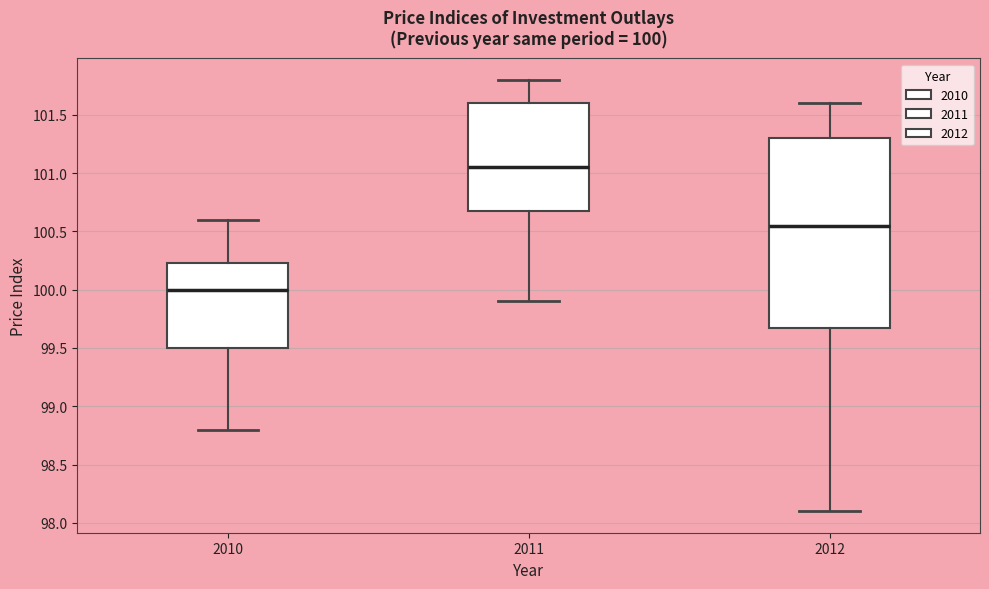

Which box is the tallest, from its lower edge to its upper edge?

2012